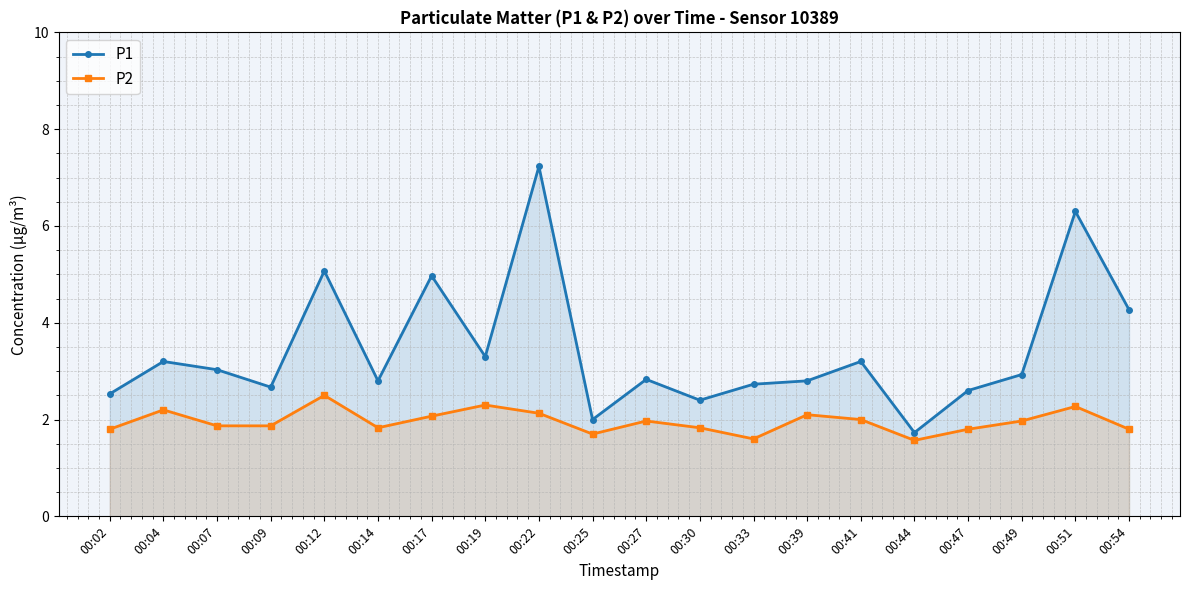

How many lines are shown in the chart?

2